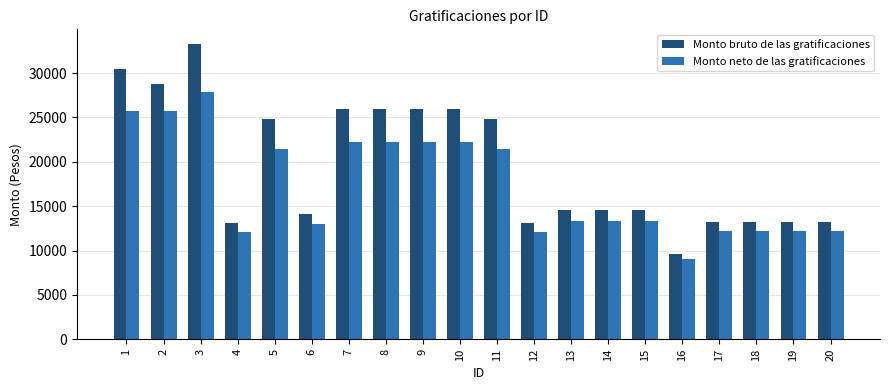

What is the maximum value shown in the chart?

33267.0